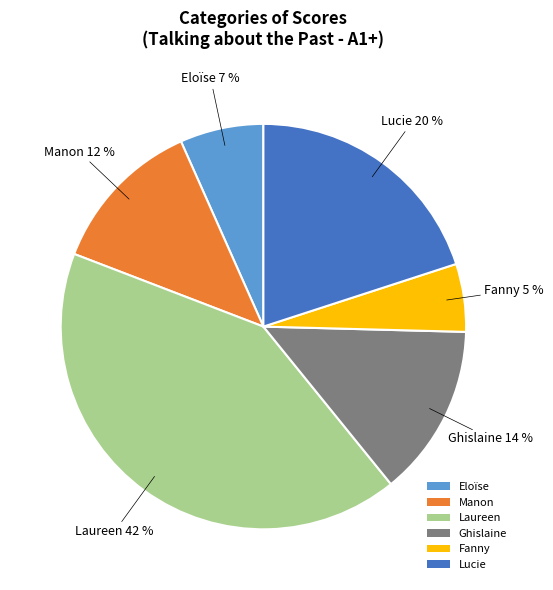

True or false: Fanny accounts for 15% of the total.

False